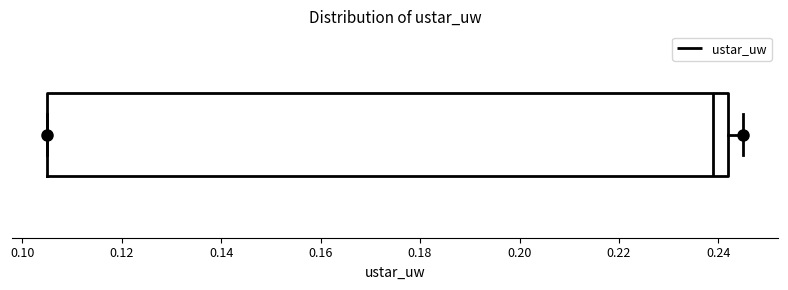

Where does the right whisker of the box end on the x-axis? The values are not printed on the chart, so give them approximately, as read against the axis.

0.246